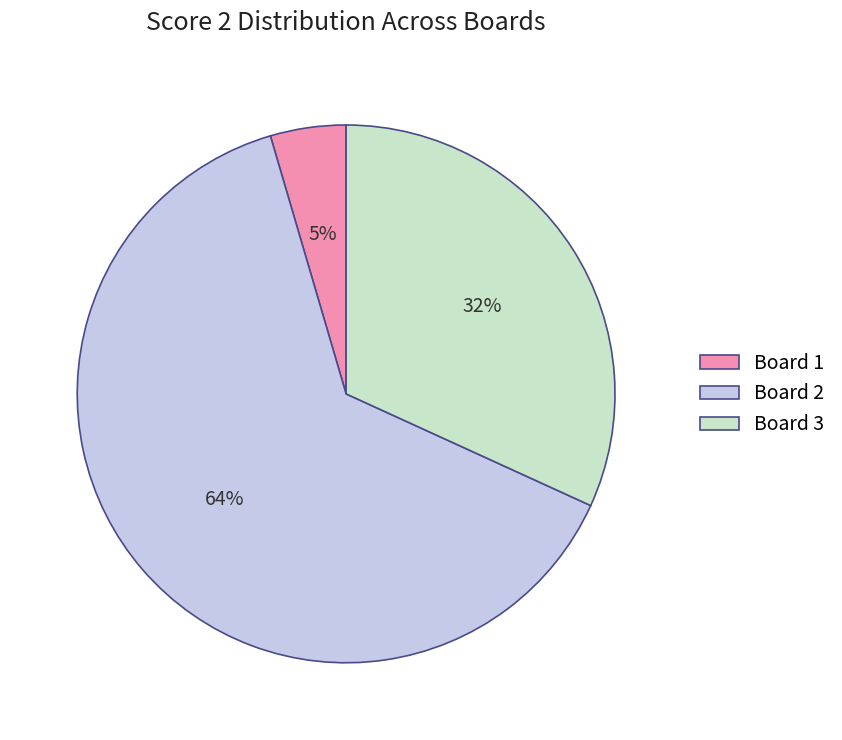

True or false: Board 2 accounts for 64% of the total.

True